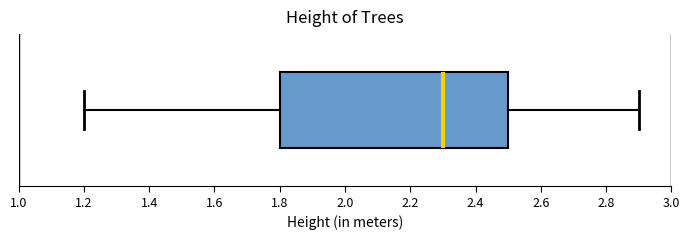

Where is the left edge of the box on the x-axis? The values are not printed on the chart, so give them approximately, as read against the axis.

1.8